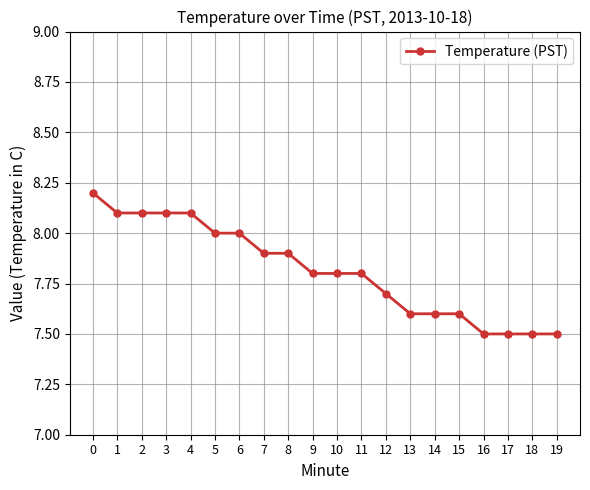

The value at 10 is 11.2. True or false?

False